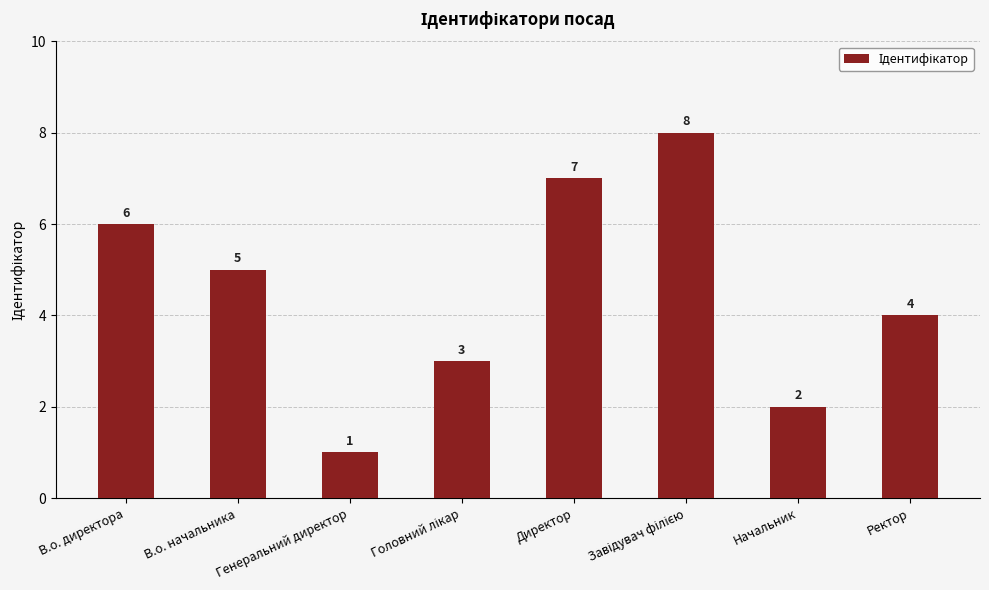

Which has a higher value, В.о. директора or Генеральний директор?

В.о. директора